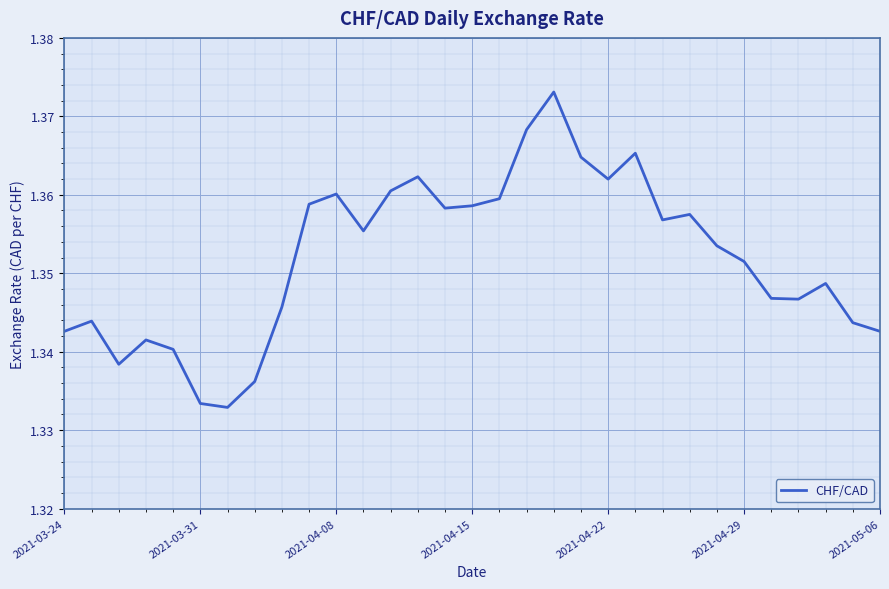

What is the label of the 31st point from the right?

2021-03-24